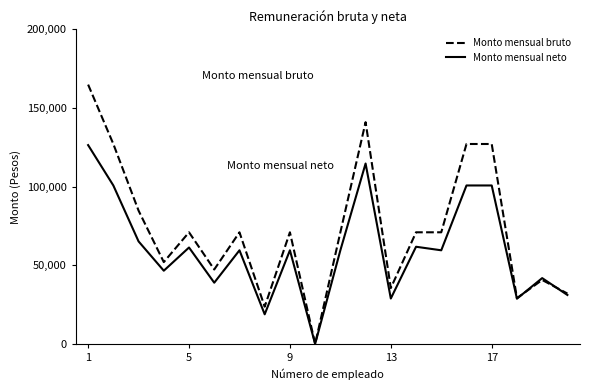

Which series has the largest range (max minus min)?

Monto mensual bruto